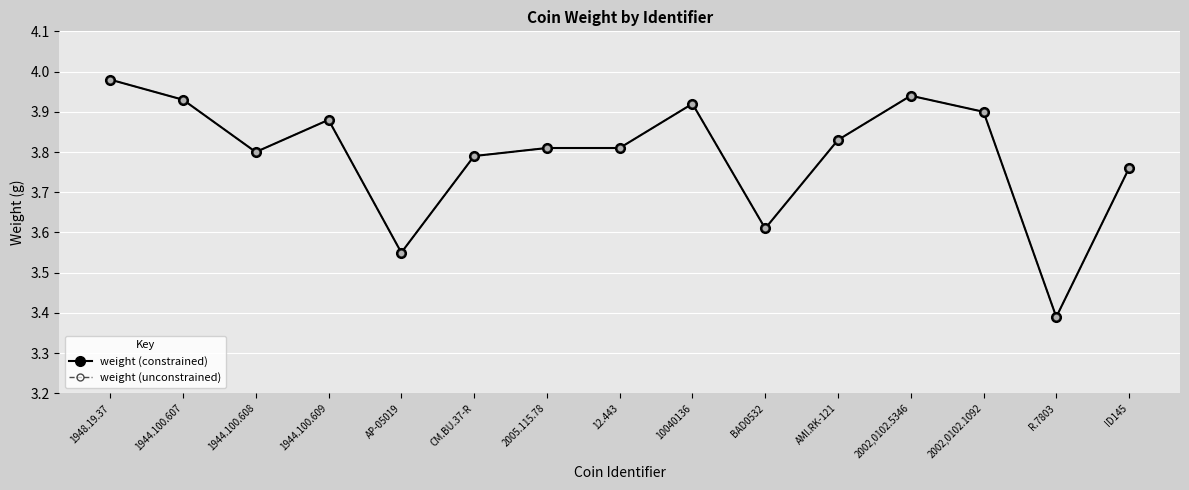

True or false: weight (constrained) and weight (unconstrained) cross at least once.

False